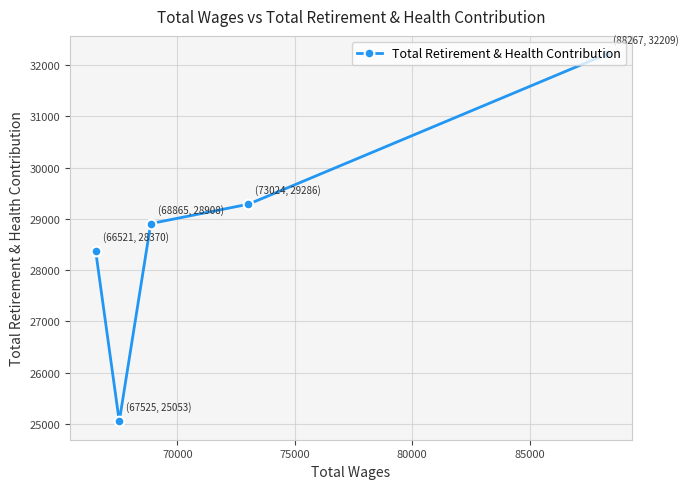

Reading left to right, what are all the values shown in this chart?

28370	25053	28908	29286	32209